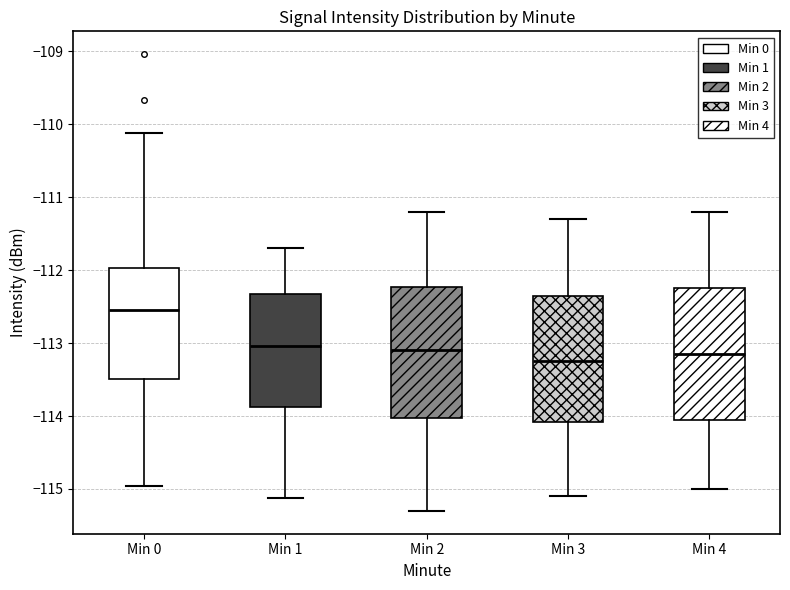

Where does the upper whisker of the box for Min 1 end on the y-axis? The values are not printed on the chart, so give them approximately, as read against the axis.

-111.7